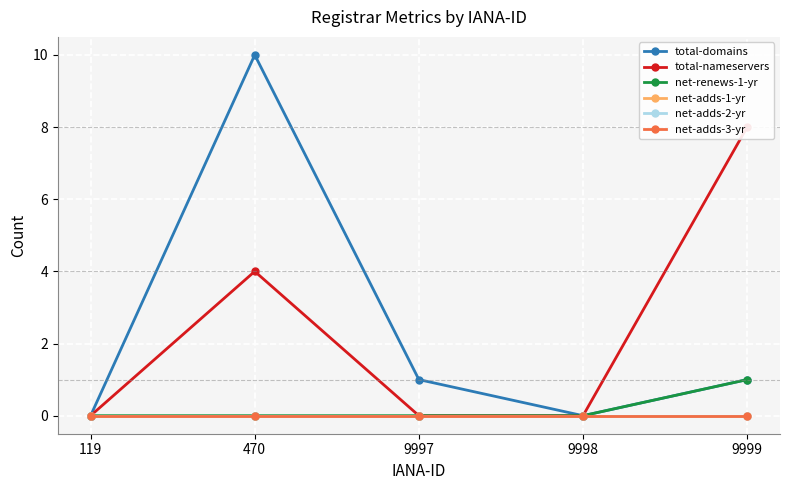

How many data points in total-domains are above 1?

1